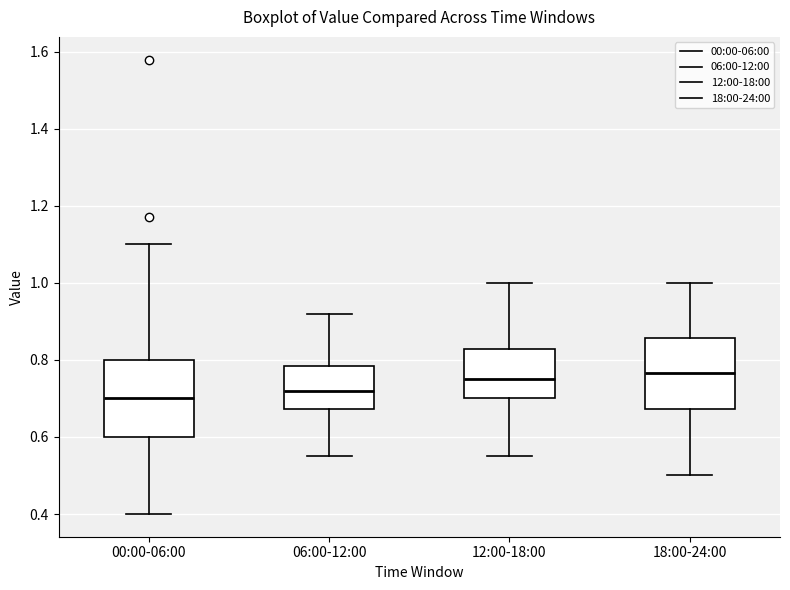

Reading left to right, transcribe this box plot: for each box, give where its median line is, the range the box spans, and where its two whiskers end, as read against the y-axis. The values are not printed on the chart, so give them approximately, as read against the axis.

00:00-06:00: median 0.70, box 0.60 to 0.80, whiskers 0.40 to 1.10
06:00-12:00: median 0.72, box 0.68 to 0.78, whiskers 0.56 to 0.92
12:00-18:00: median 0.76, box 0.70 to 0.82, whiskers 0.56 to 1.00
18:00-24:00: median 0.76, box 0.68 to 0.86, whiskers 0.50 to 1.00